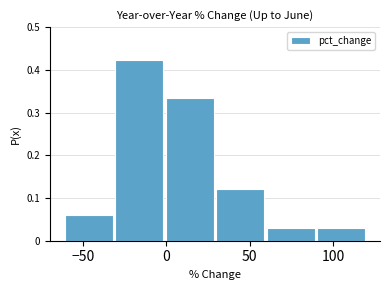

Reading left to right, list every bar in this chart as the range it spans on the x-axis followed by its height. Neither the bar edges nor the heights are printed on the chart, so give them approximately, as read against the axes.

-60 to -30: 0.06
-30 to 0: 0.42
0 to 30: 0.33
30 to 60: 0.12
60 to 90: 0.03
90 to 120: 0.03